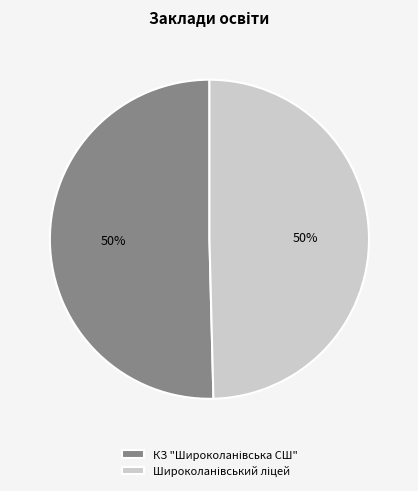

To the nearest percent, what is the average slice percentage?

50%